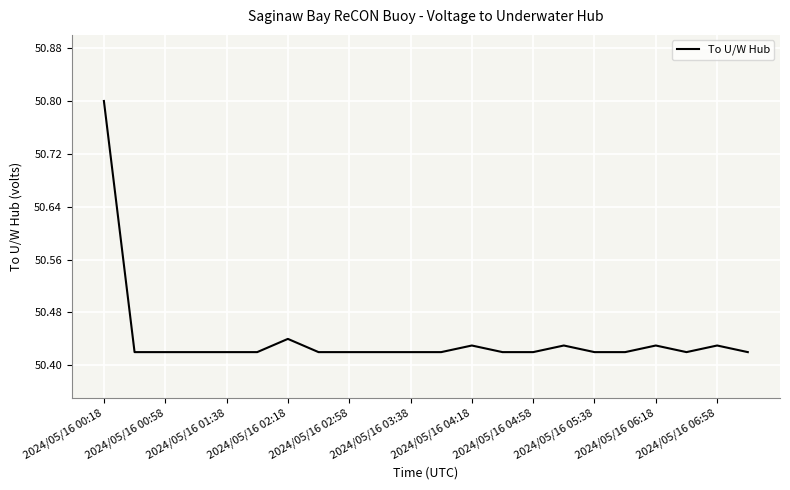

What is the greatest value displayed?

50.8